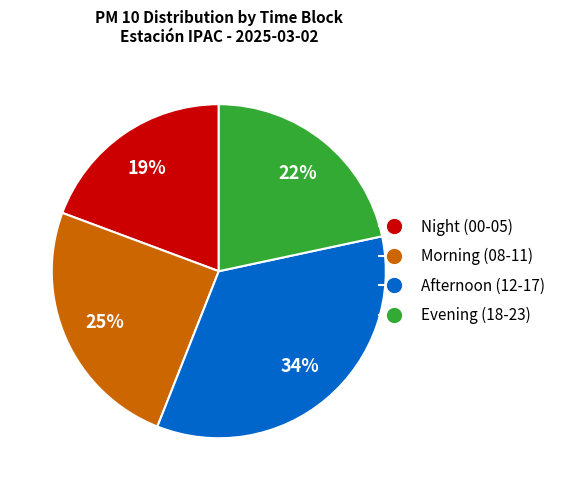

To the nearest percent, what is the difference between the largest and smallest slice percentages?

15%